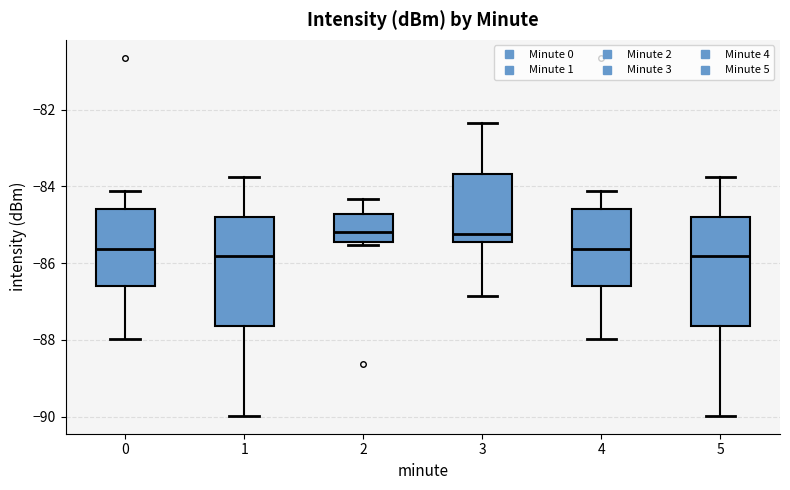

Where does the median line of the box at x = 5 sit on the y-axis? The values are not printed on the chart, so give them approximately, as read against the axis.

-85.8